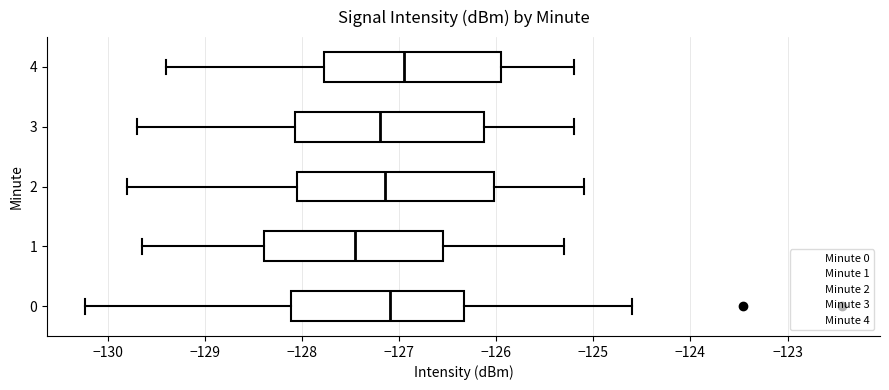

Where is the left edge of the box at y = 3 on the x-axis? The values are not printed on the chart, so give them approximately, as read against the axis.

-128.1